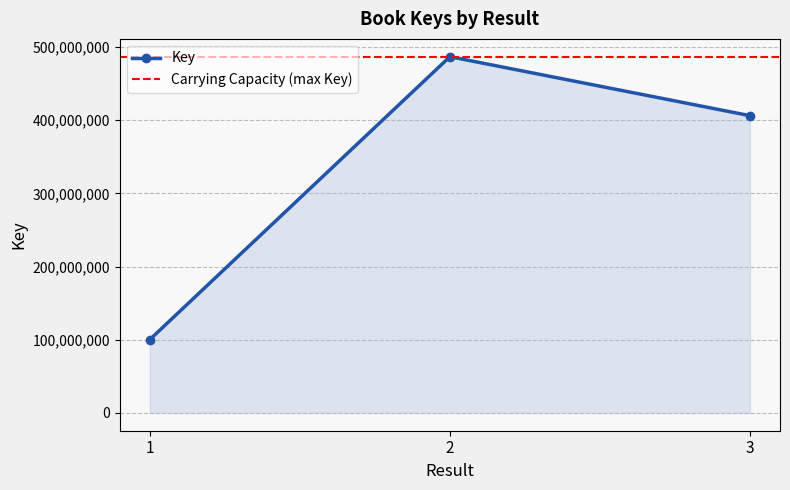

Which category has the lowest value across all series?

1